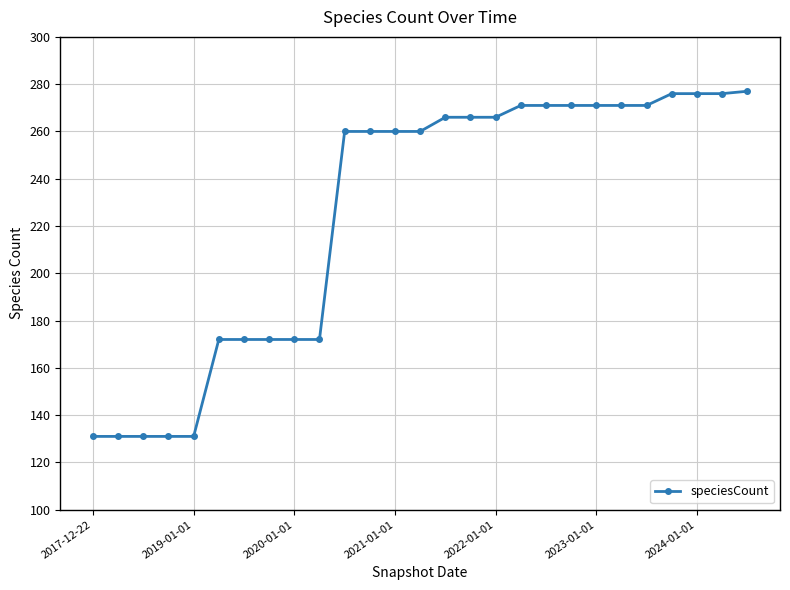

What is the value of the 7th point from the left?

172